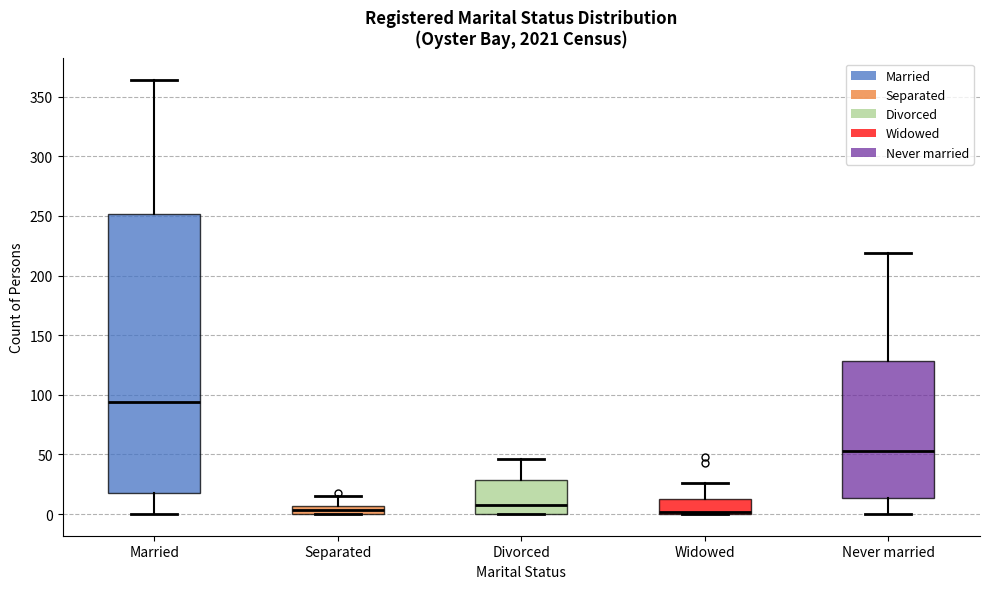

Which box is the tallest, from its lower edge to its upper edge?

Married